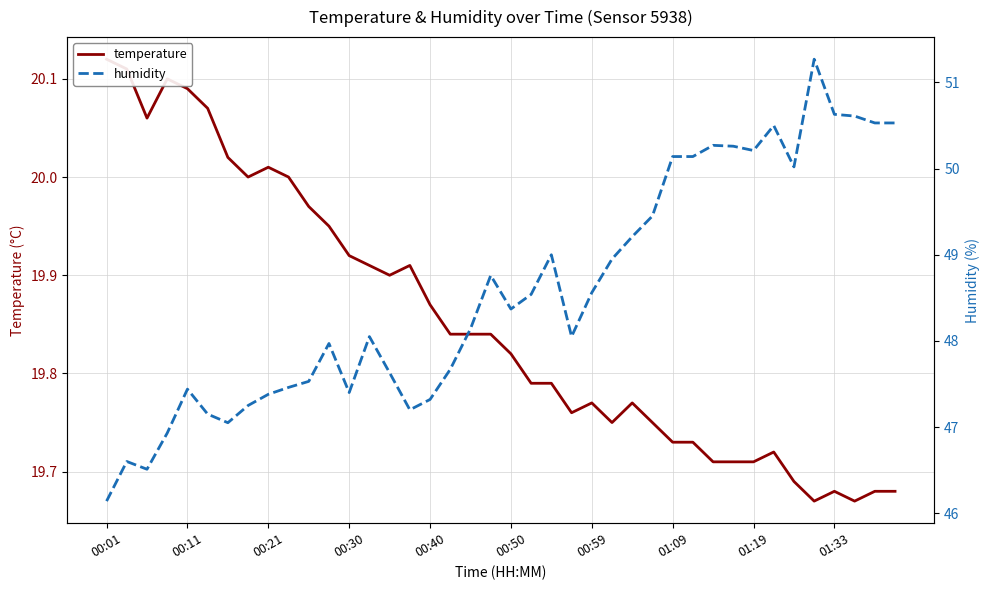

What is the highest value of the humidity series?

51.3